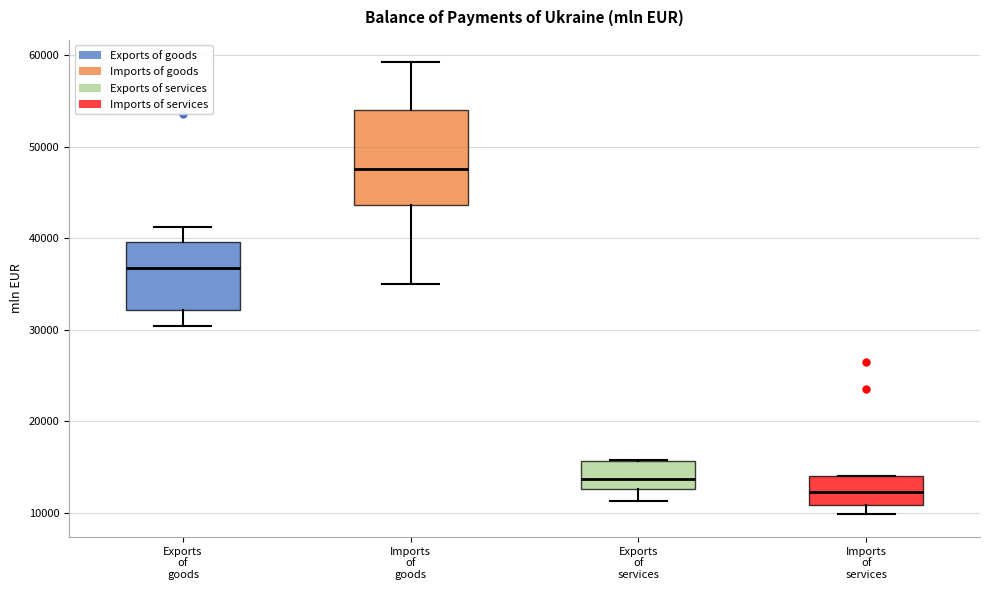

Reading left to right, transcribe this box plot: for each box, give where its median line is, the range the box spans, and where its two whiskers end, as read against the y-axis. The values are not printed on the chart, so give them approximately, as read against the axis.

Exports of goods: median 37000, box 32000 to 40000, whiskers 30000 to 41000
Imports of goods: median 48000, box 44000 to 54000, whiskers 35000 to 59000
Exports of services: median 14000, box 13000 to 16000, whiskers 11000 to 16000
Imports of services: median 12000, box 11000 to 14000, whiskers 10000 to 14000